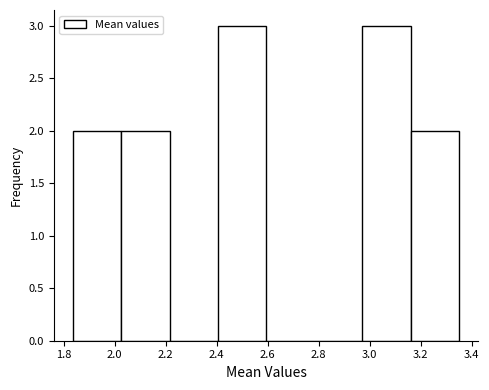

Reading left to right, transcribe this chart: for each bar, give the range it covers on the x-axis and its height. Neither the bar edges nor the heights are printed on the chart, so give them approximately, as read against the axes.

1.84 to 2.02: 2
2.02 to 2.22: 2
2.22 to 2.40: 0
2.40 to 2.60: 3
2.60 to 2.78: 0
2.78 to 2.98: 0
2.98 to 3.16: 3
3.16 to 3.36: 2